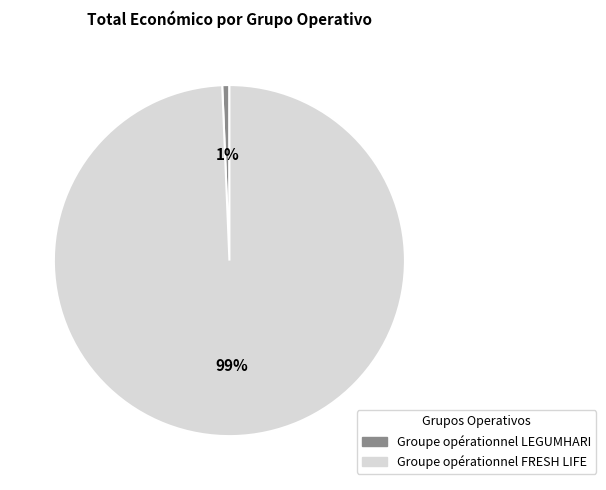

How many slices are in this pie chart?

2